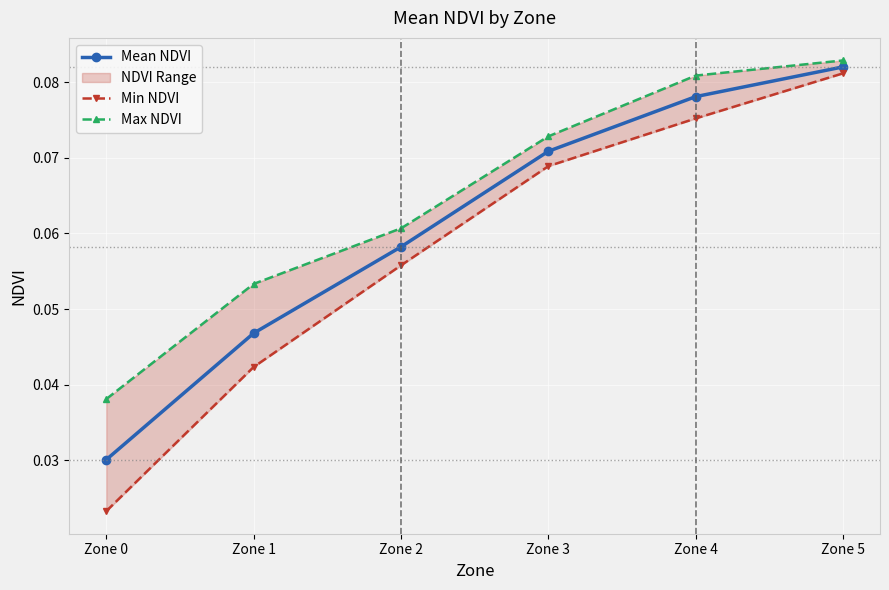

Is it true that Mean NDVI equals 0.0 at Zone 4?

False